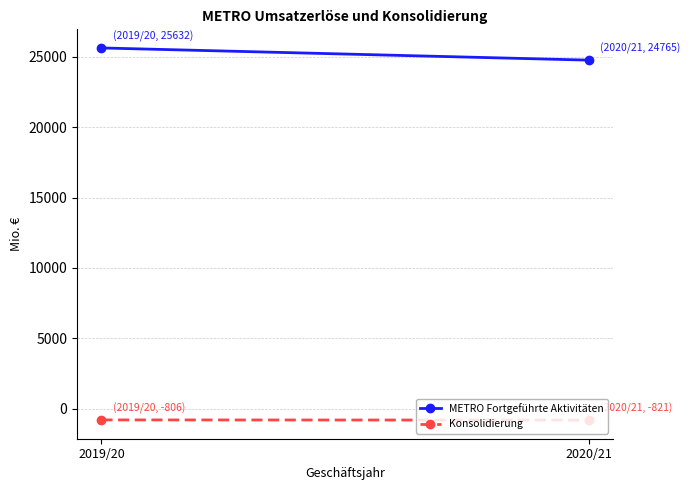

Count the METRO Fortgeführte Aktivitäten values in the range 24765 to 25632.

2